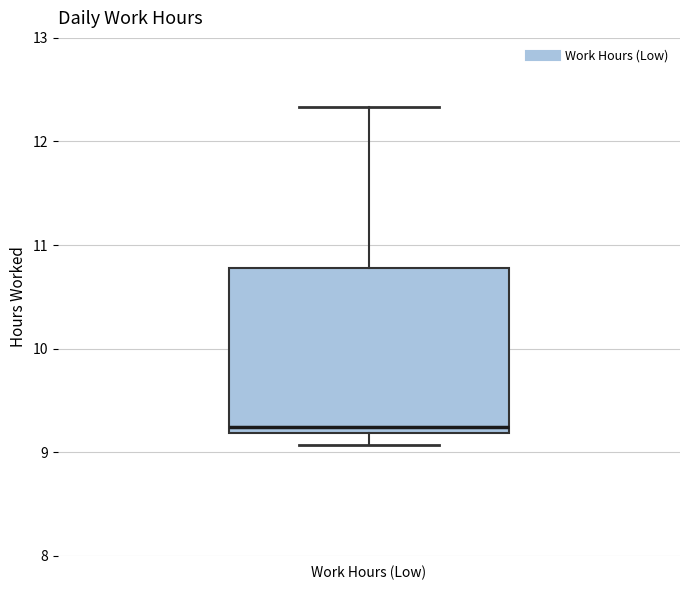

Read this box plot against the y-axis: the position of the median line, the range covered by the box, and the ends of both whiskers. The values are not printed on the chart, so give them approximately, as read against the axis.

median 9.2 (just above the box's lower edge), box 9.2 to 10.8, whiskers 9.1 to 12.3